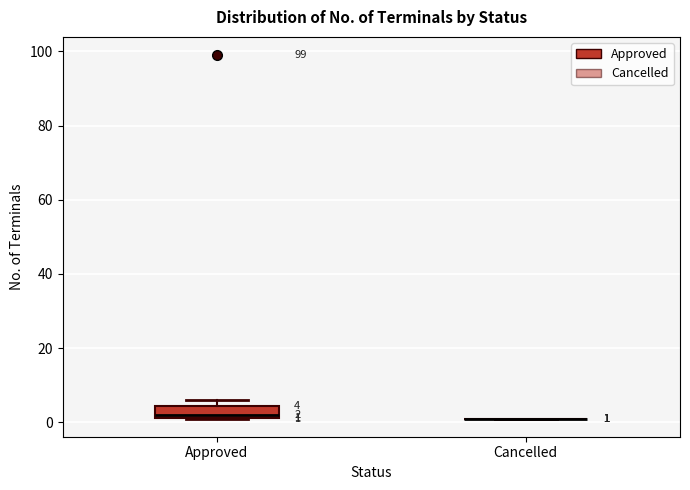

Which box is the tallest, from its lower edge to its upper edge?

Approved